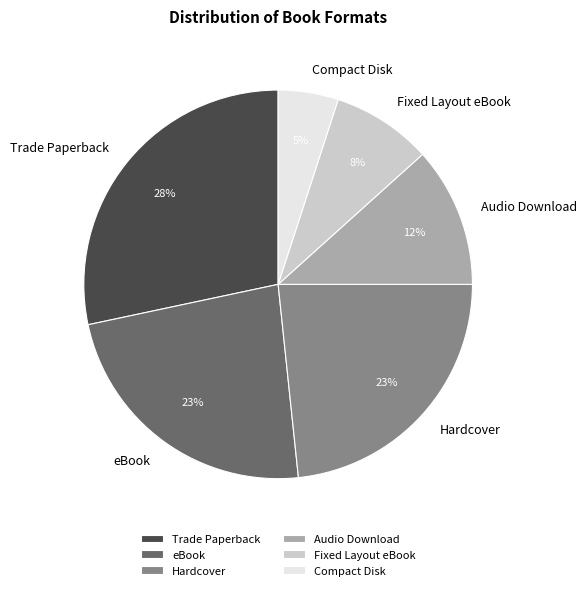

The Compact Disk slice represents 1% of the pie. True or false?

False